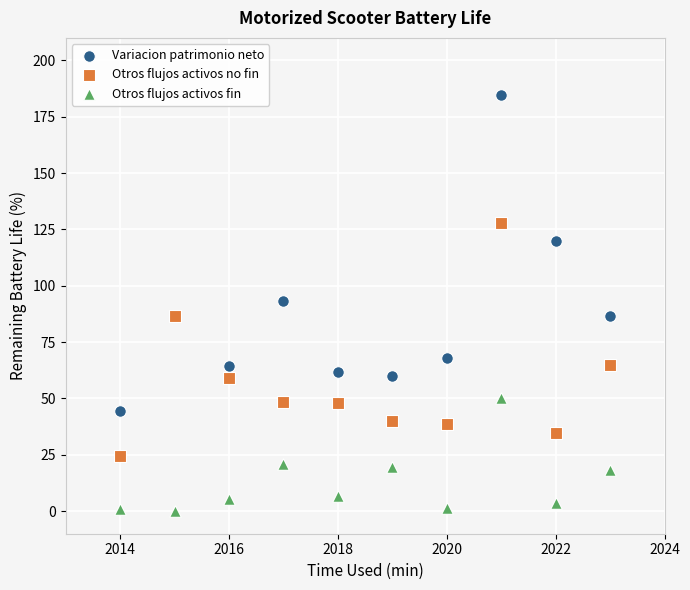

Which series reaches the maximum Y coordinate?

Variacion patrimonio neto